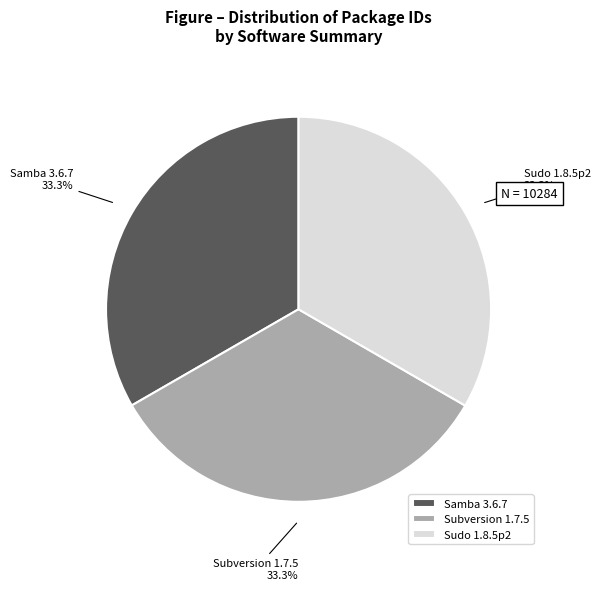

To the nearest percent, what is the combined percentage of Sudo 1.8.5p2 and Samba 3.6.7?

67%